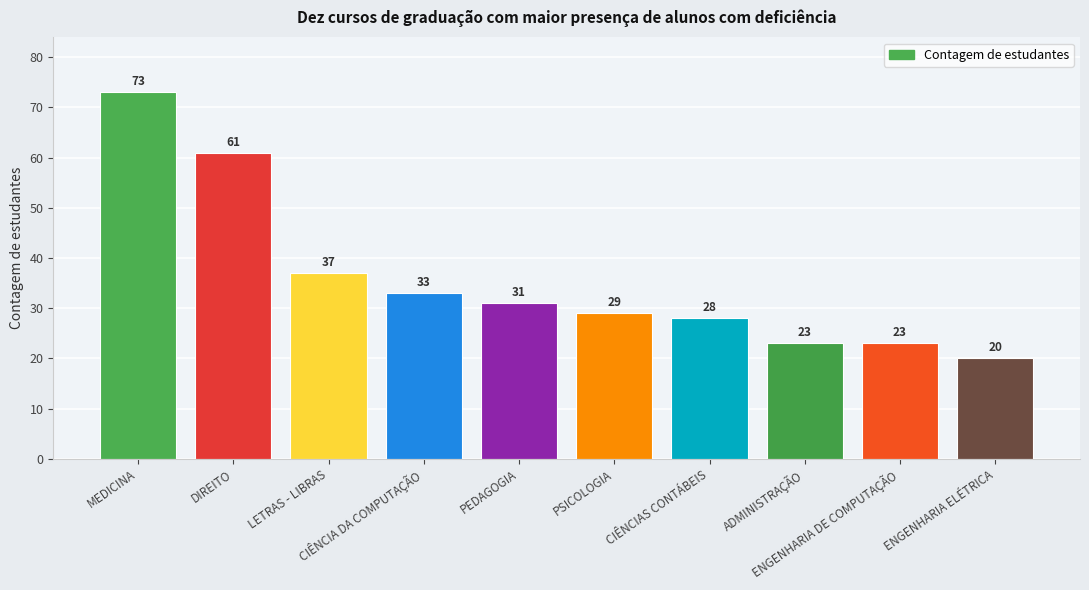

Between ENGENHARIA ELÉTRICA and PSICOLOGIA, which is larger?

PSICOLOGIA